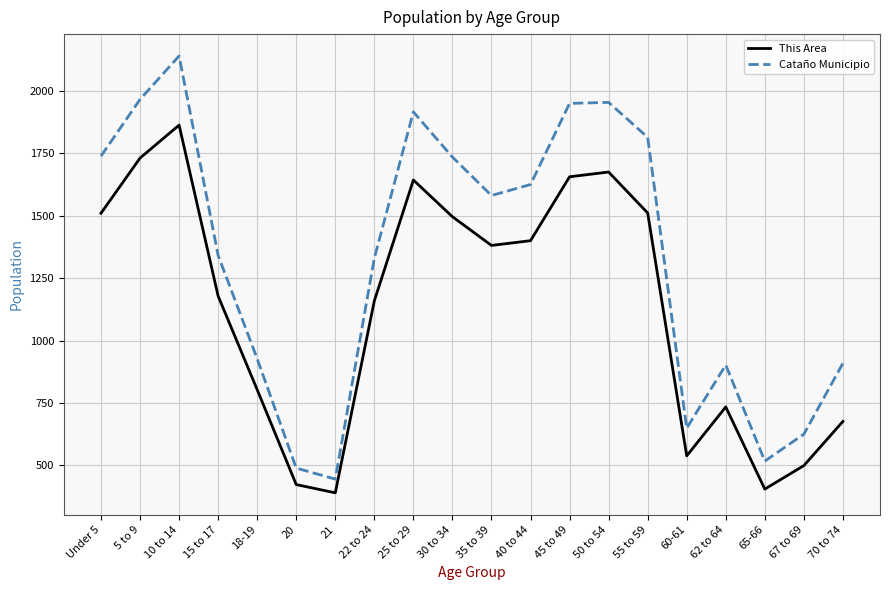

Is the value of Cataño Municipio at 50 to 54 greater than the value of This Area at 30 to 34?

Yes